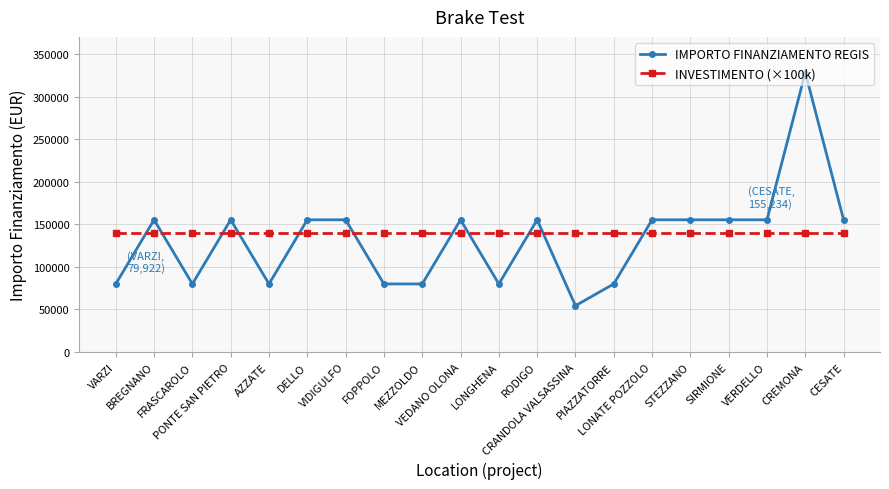

What is the approximate value of INVESTIMENTO (×100k) at VARZI?

140000